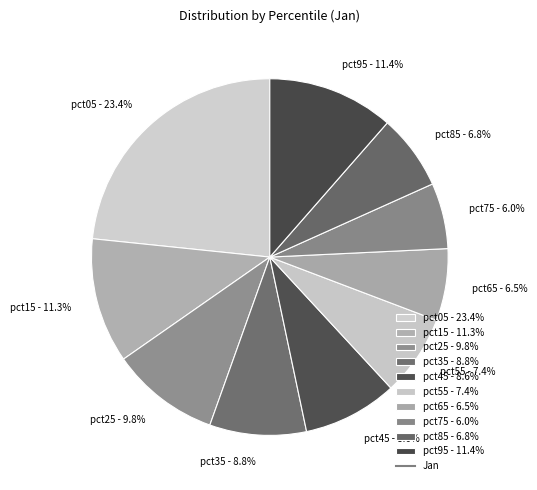

Is pct15 the majority of the pie?

No